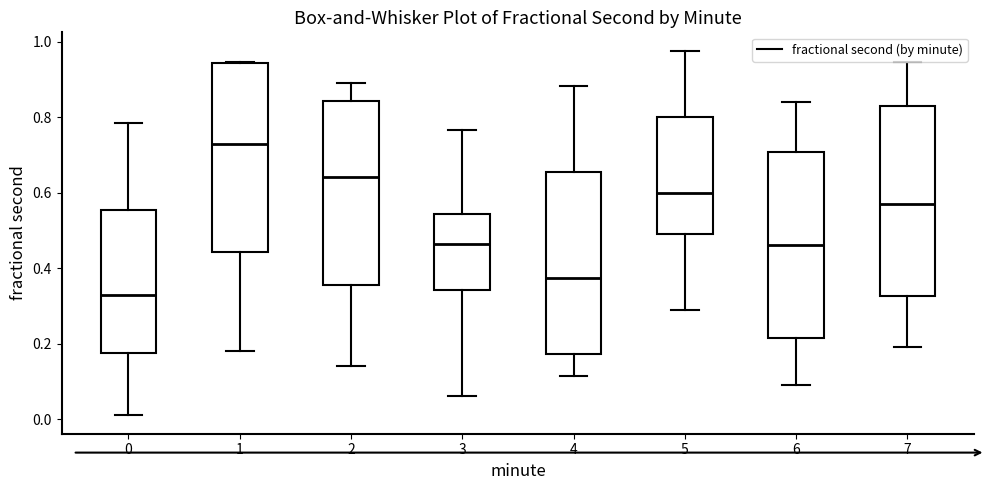

Which box has the lowest median line?

0